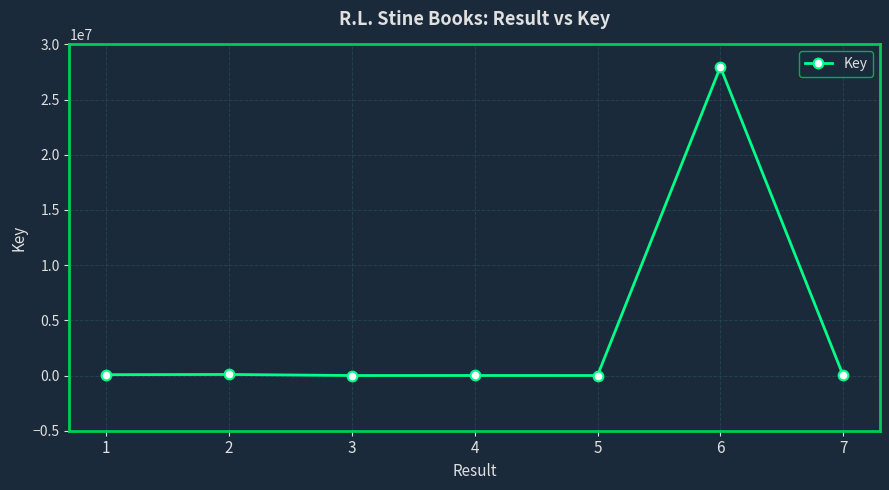

True or false: the data has more than 0 interior local peaks.

True